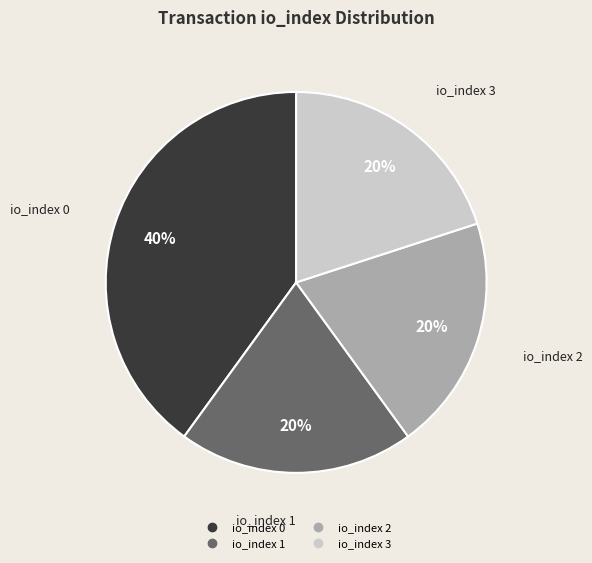

Is there a majority slice in this chart?

No